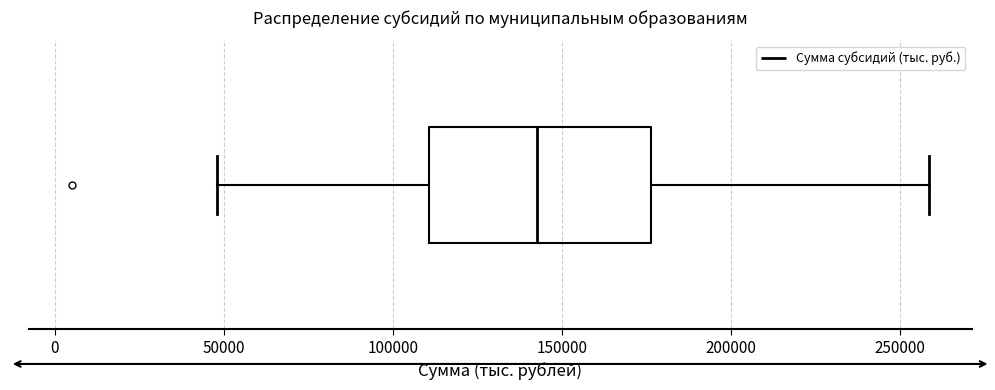

Where is the right edge of the box on the x-axis? The values are not printed on the chart, so give them approximately, as read against the axis.

175000